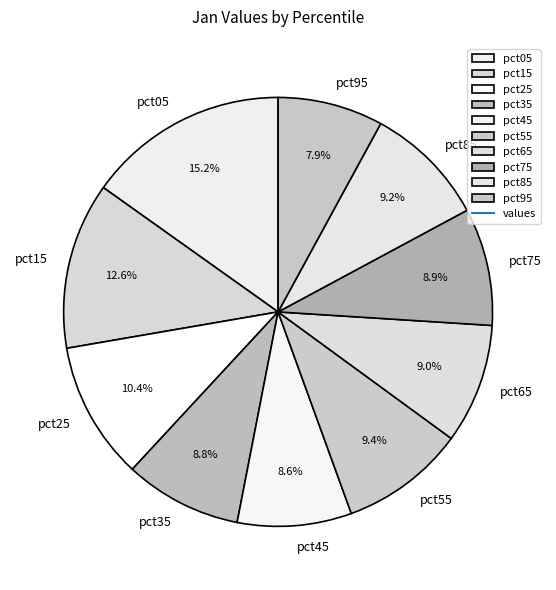

Combined, what portion of the pie is pct15 and pct95?

20.5%